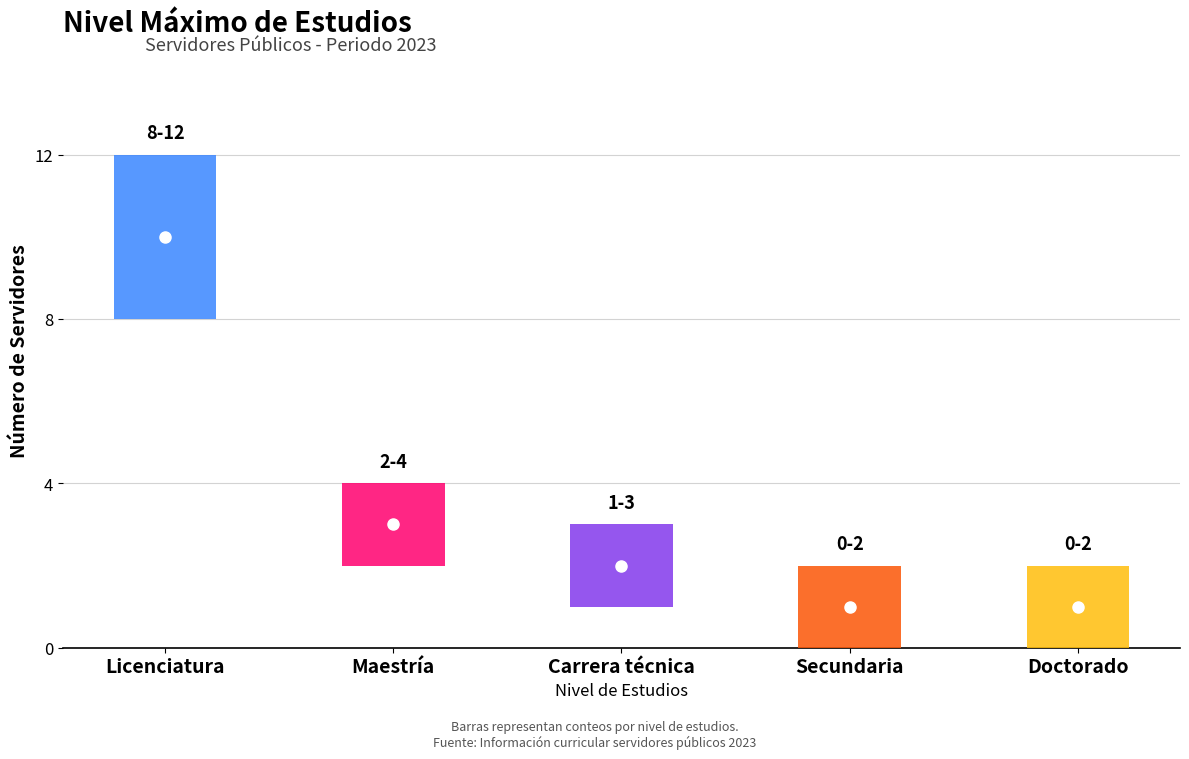

What is the value of the 3rd bar from the left?

2